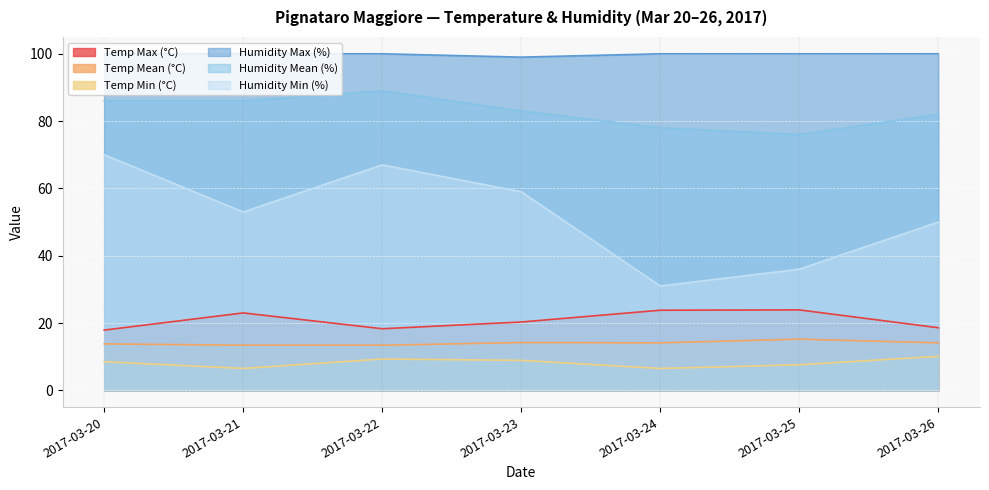

True or false: Temp Max (°C) has a value of 12.8 at 2017-03-24.

False